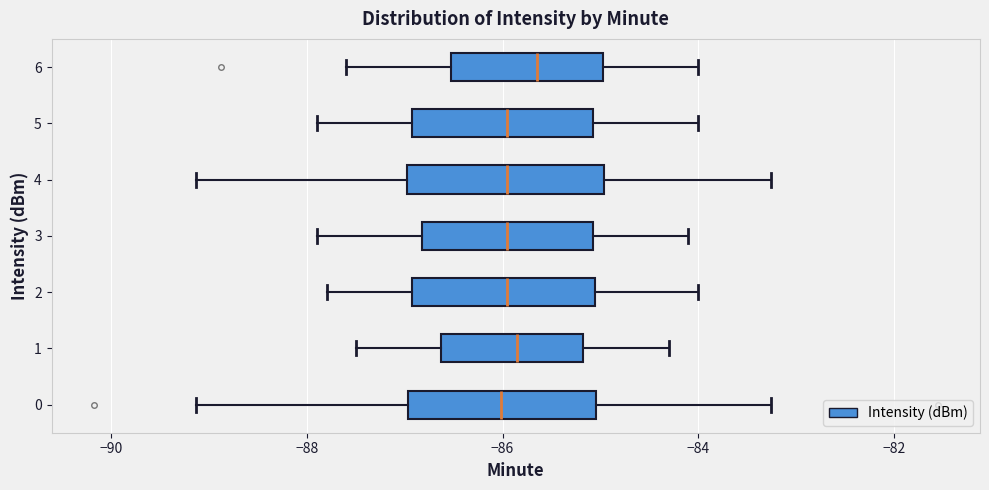

Reading bottom to top, read every box against the x-axis: the position of its median line, the range the box covers, and the ends of its whiskers. The values are not printed on the chart, so give them approximately, as read against the axis.

0: median -86.0, box -87.0 to -85.0, whiskers -89.2 to -83.2
1: median -85.8, box -86.6 to -85.2, whiskers -87.4 to -84.2
2: median -86.0, box -87.0 to -85.0, whiskers -87.8 to -84.0
3: median -86.0, box -86.8 to -85.0, whiskers -87.8 to -84.0
4: median -86.0, box -87.0 to -85.0, whiskers -89.2 to -83.2
5: median -86.0, box -87.0 to -85.0, whiskers -87.8 to -84.0
6: median -85.6, box -86.6 to -85.0, whiskers -87.6 to -84.0